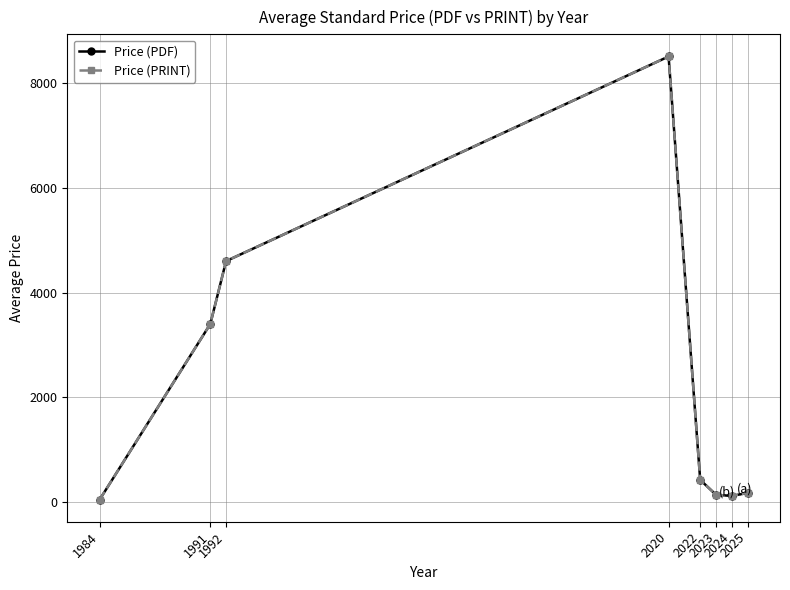

True or false: Price (PRINT) and Price (PDF) cross at least once.

False